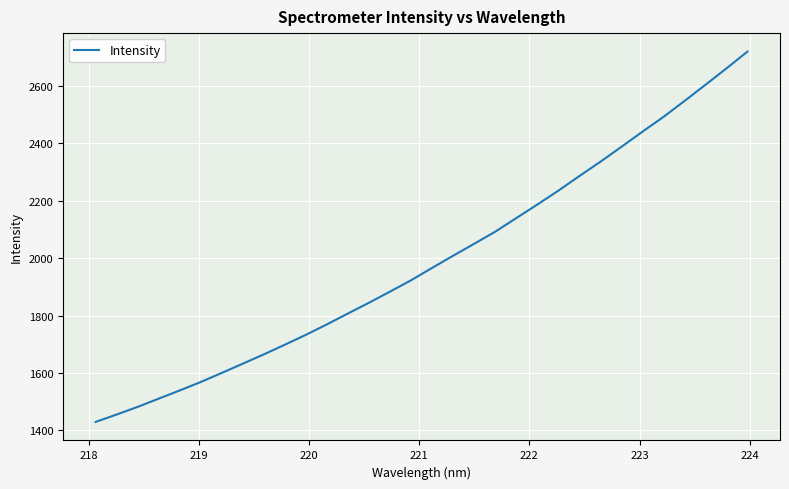

What is the smallest value displayed?

1429.2